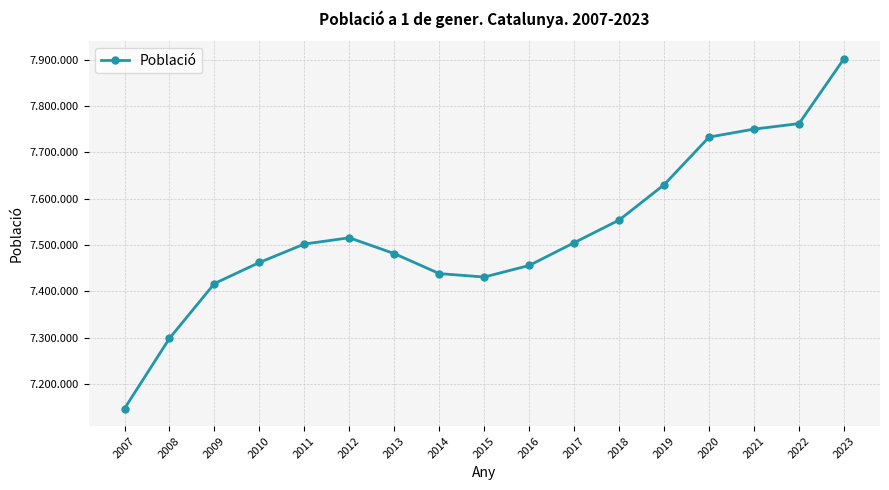

True or false: the data shows 9743184 at 2014.

False